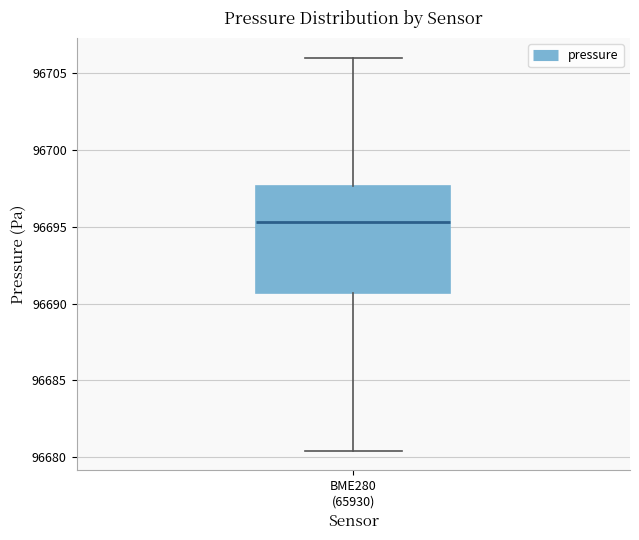

Read this box plot against the y-axis: the position of the median line, the range covered by the box, and the ends of both whiskers. The values are not printed on the chart, so give them approximately, as read against the axis.

median 96695.5, box 96690.5 to 96697.5, whiskers 96680.5 to 96706.0